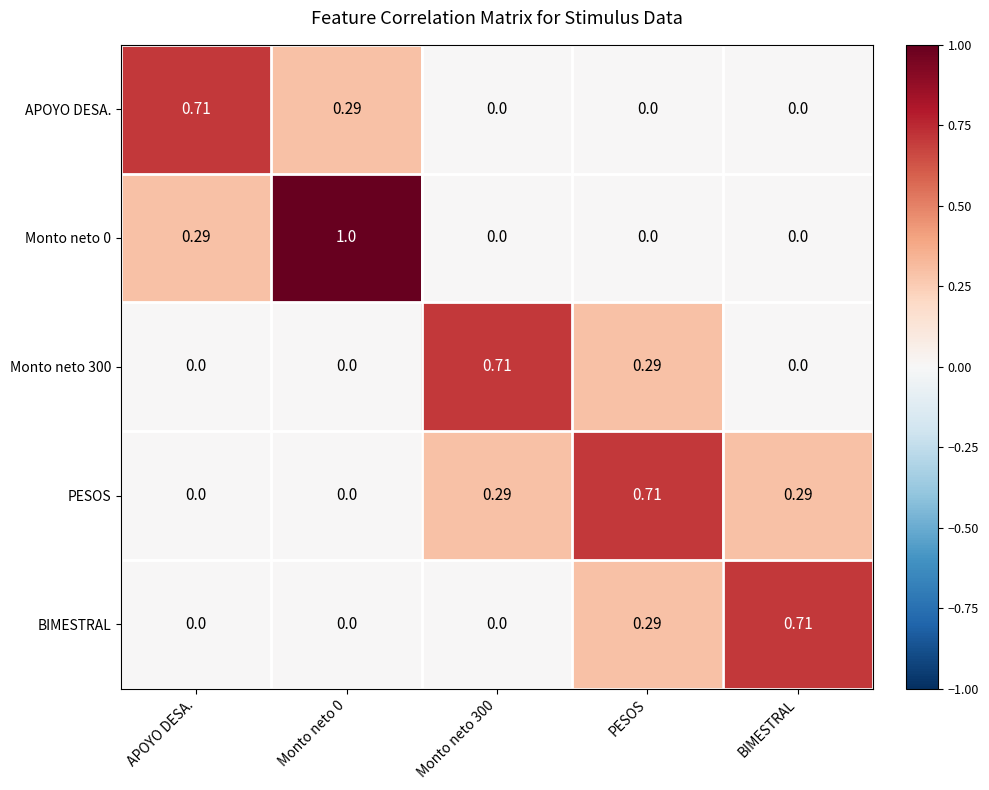

Is the value of PESOS at PESOS greater than the value of APOYO DESA. at Monto neto 300?

Yes